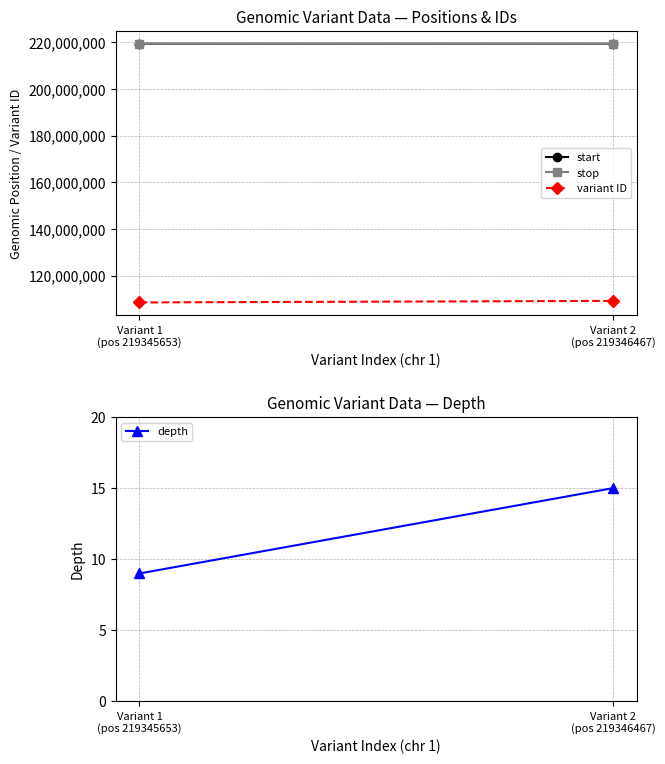

Where is stop nearest to the value 219346061?

Variant 1
(pos 219345653)